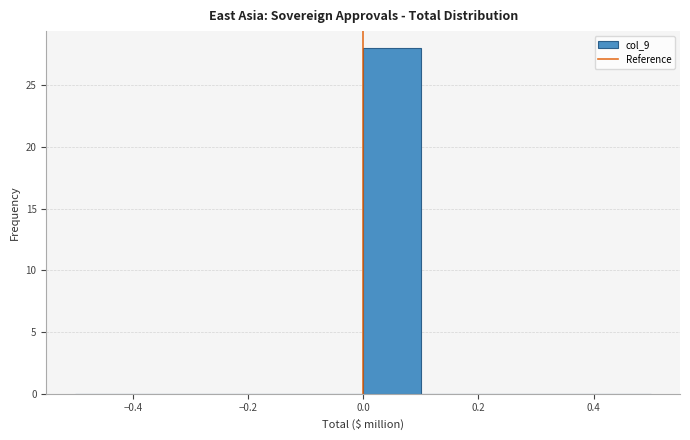

How tall is the bar that spans 0.0 to 0.1 on the x-axis? The values are not printed on the chart, so give them approximately, as read against the axis.

28